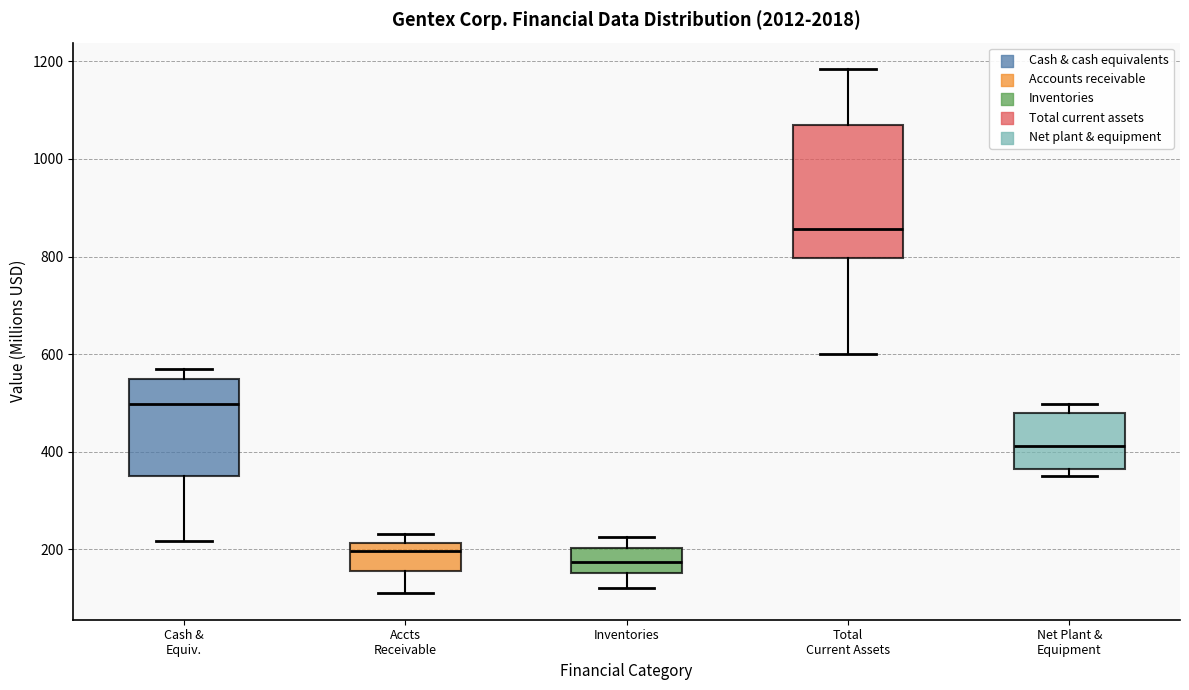

Where does the lower whisker of the box for Total Current Assets end on the y-axis? The values are not printed on the chart, so give them approximately, as read against the axis.

600